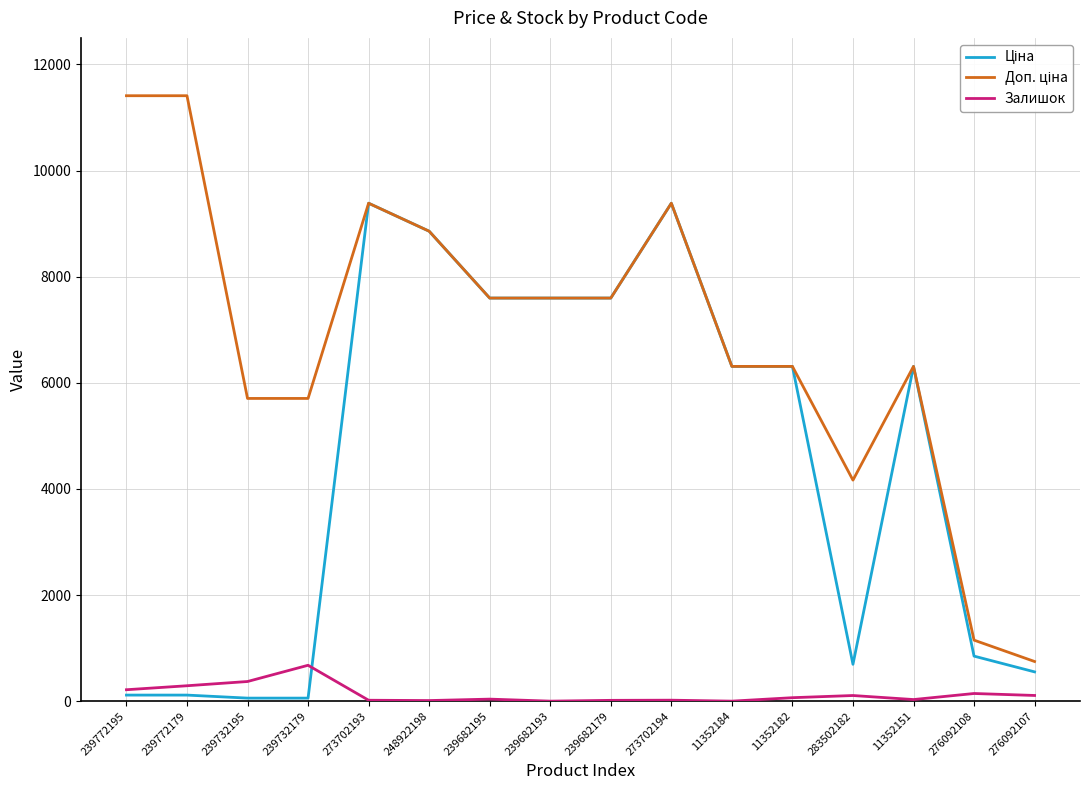

What is the maximum value shown in the chart?

11410.0